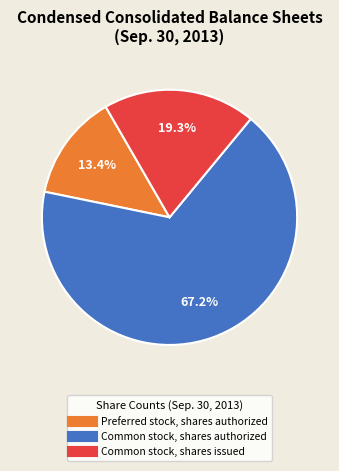

To the nearest percent, what is the difference between the Common stock, shares issued and Common stock, shares authorized slice percentages?

48%